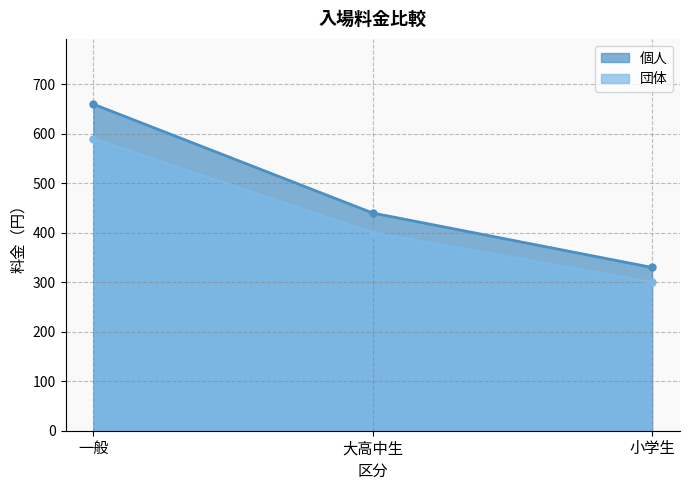

How many values in the 団体 series exceed 400?

1